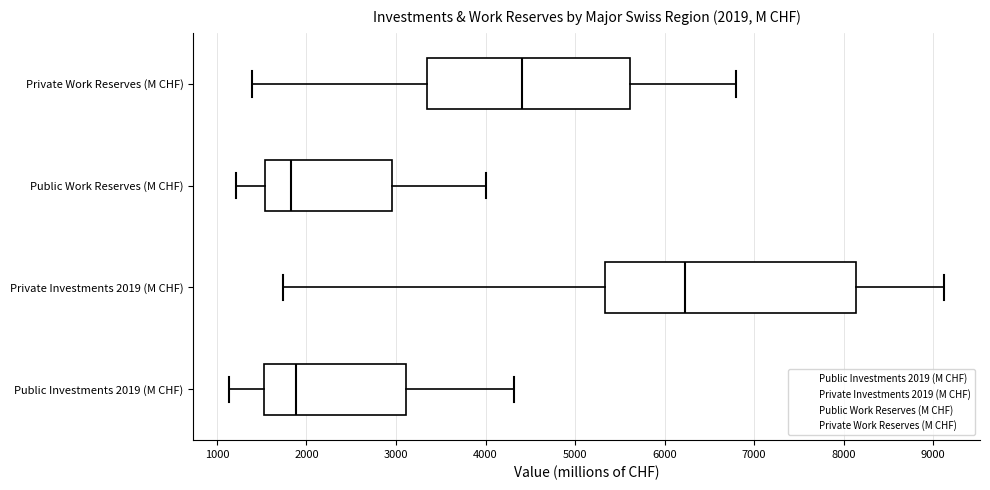

Which box's median line is the furthest to the right?

Private Investments 2019 (M CHF)